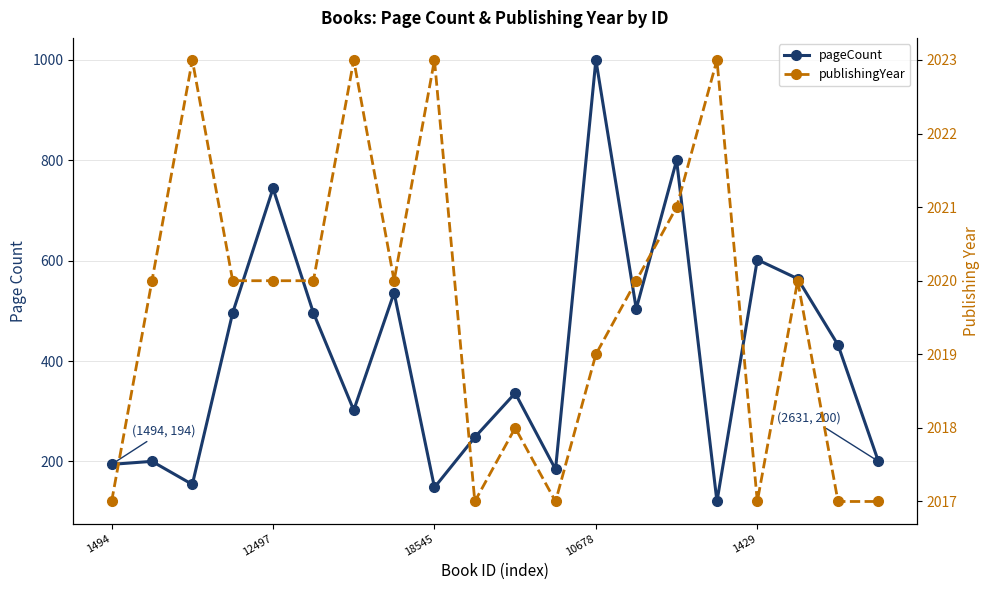

List the series in order of their overall mean, highest first.

publishingYear, pageCount